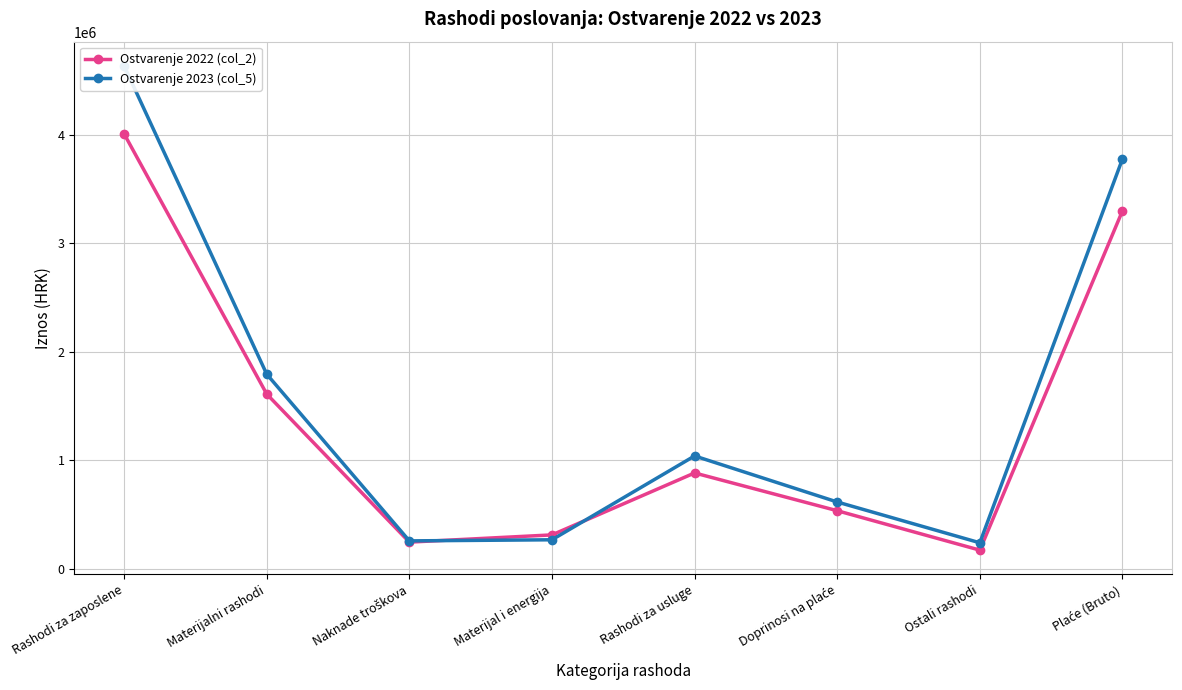

Reading left to right, extract all data points from this chart.

Ostvarenje 2022 (col_2): Rashodi za zaposlene=4007674.4	Materijalni rashodi=1610948.2	Naknade troškova=247077.5	Materijal i energija=313645.9	Rashodi za usluge=884217.5	Doprinosi na plaće=536444.2	Ostali rashodi=173398.1	Plaće (Bruto)=3297832.1
Ostvarenje 2023 (col_5): Rashodi za zaposlene=4633538.5	Materijalni rashodi=1794037.6	Naknade troškova=258519.7	Materijal i energija=268675.9	Rashodi za usluge=1040849.0	Doprinosi na plaće=616788.2	Ostali rashodi=240946.7	Plaće (Bruto)=3775803.7